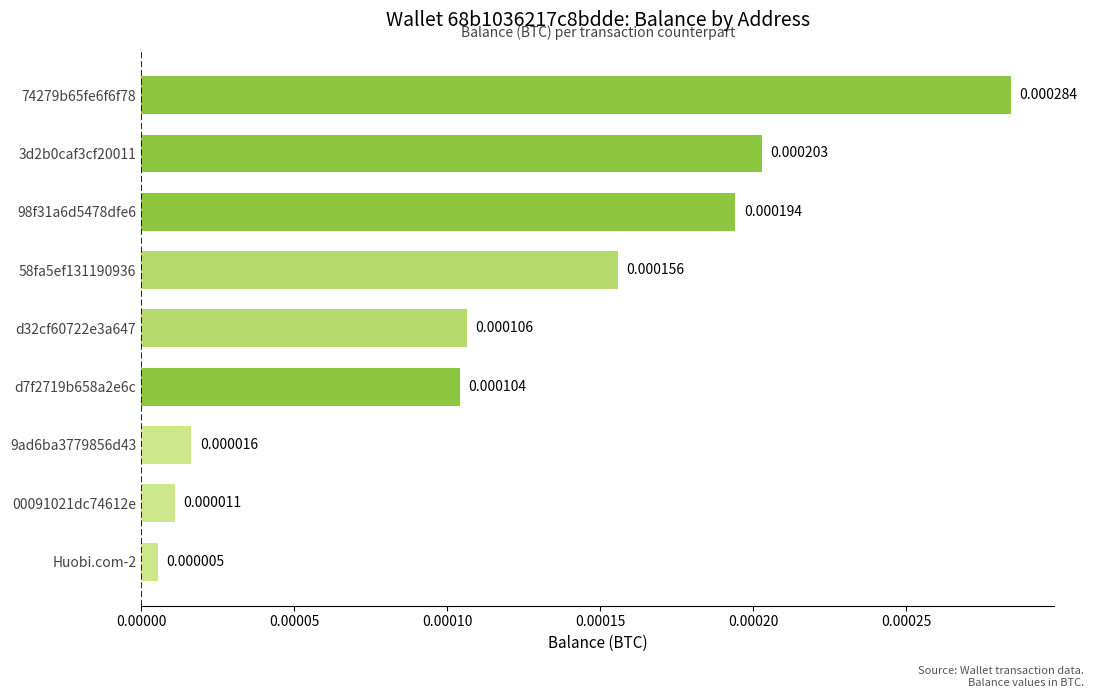

How many series are shown in this chart?

1